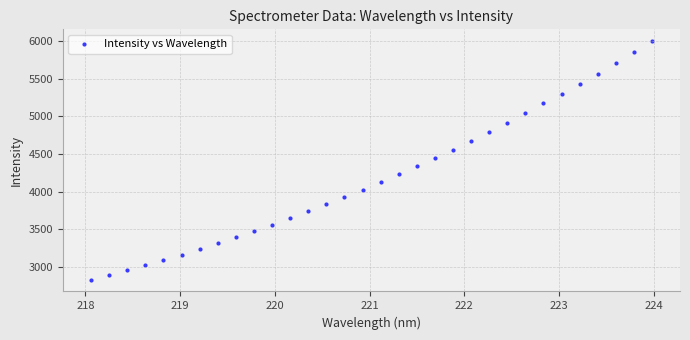

What is the range of Y values (max minus min)?

3162.5